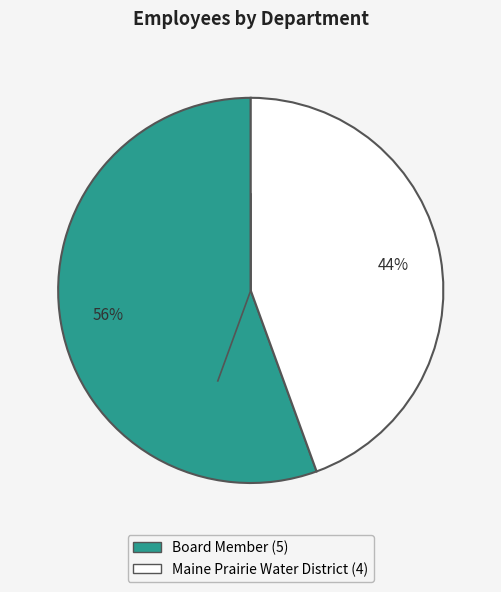

To the nearest percent, what portion does Maine Prairie Water District represent?

44%